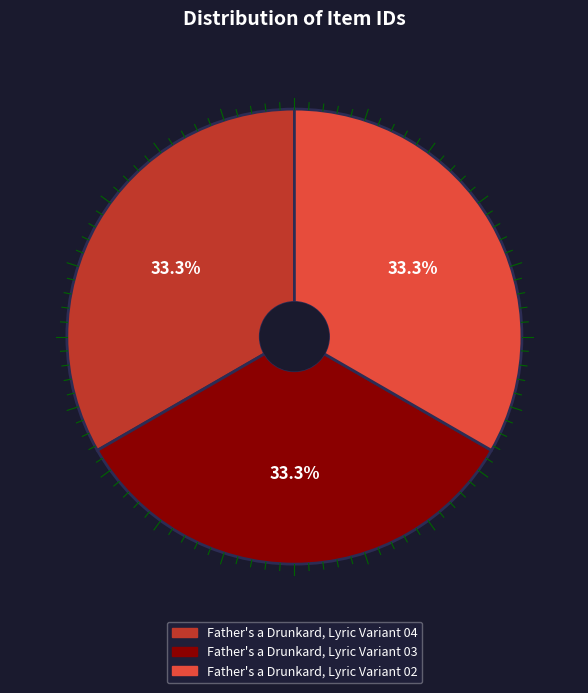

The Father's a Drunkard, Lyric Variant 02 slice represents 19% of the pie. True or false?

False